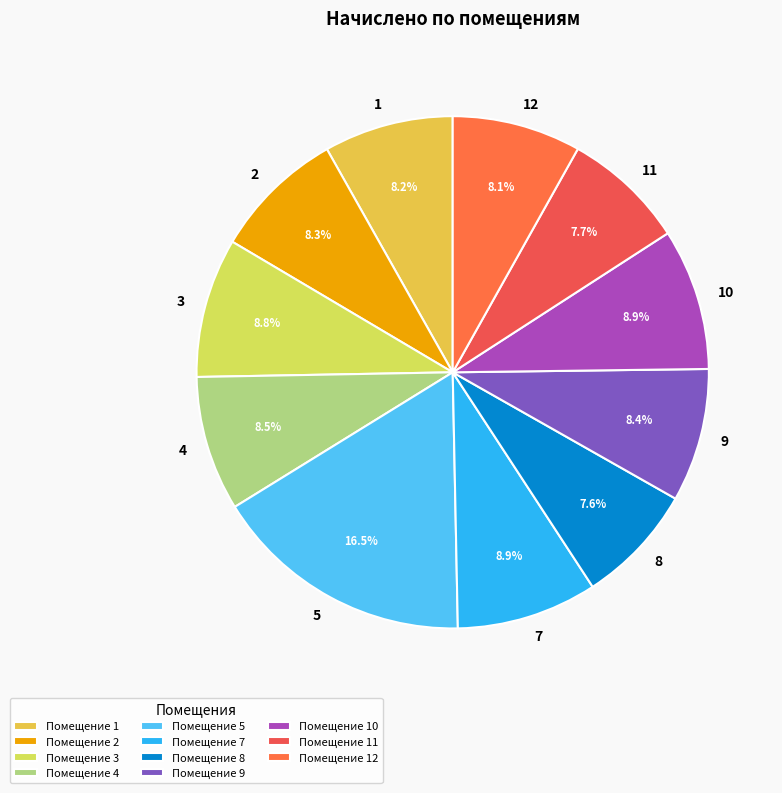

Count the number of slices in the pie.

11